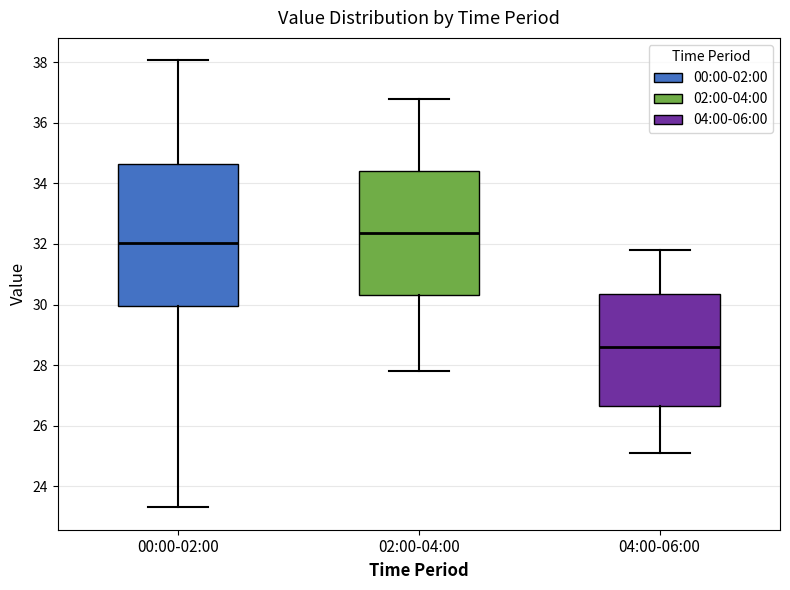

Which box is the tallest, from its lower edge to its upper edge?

00:00-02:00